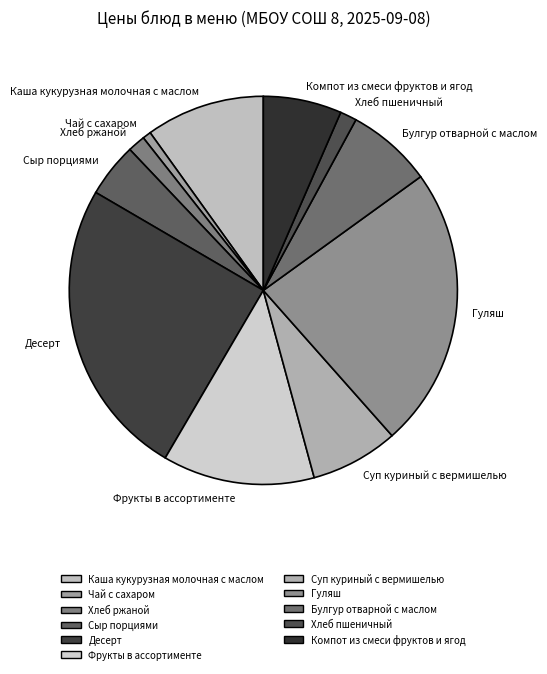

Between Фрукты в ассортименте and Суп куриный с вермишелью, which is larger?

Фрукты в ассортименте